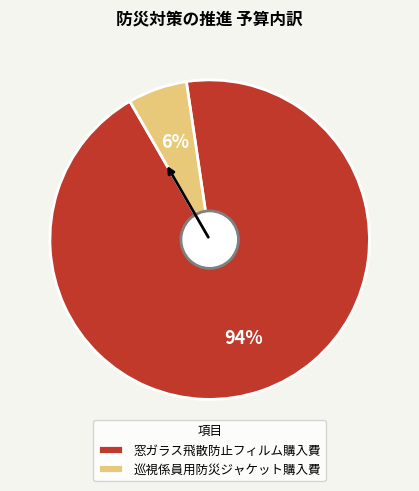

True or false: 巡視係員用防災ジャケット購入費 accounts for 6% of the total.

True